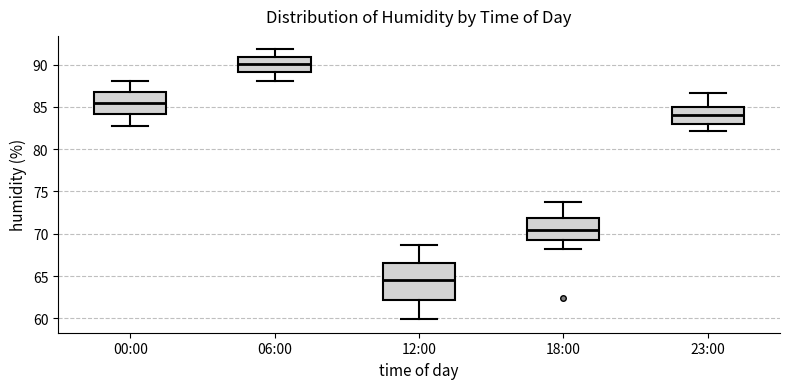

Comparing the boxes themselves (not the whiskers), which one is the tallest?

12:00